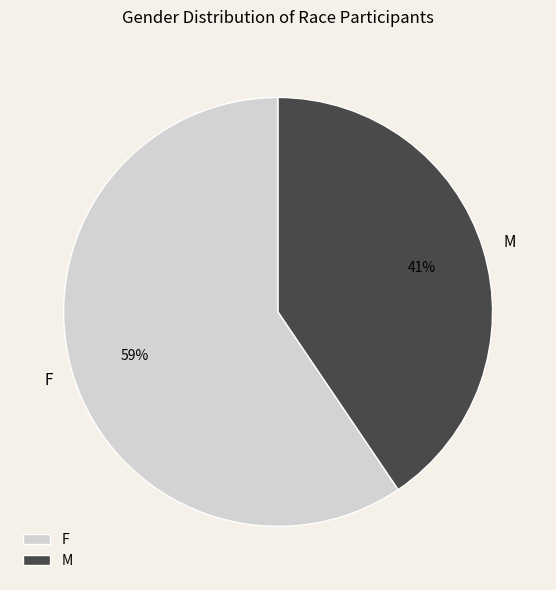

True or false: M accounts for 53% of the total.

False